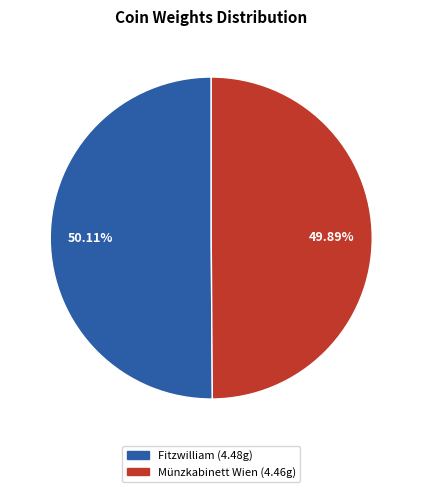

Count the number of slices in the pie.

2